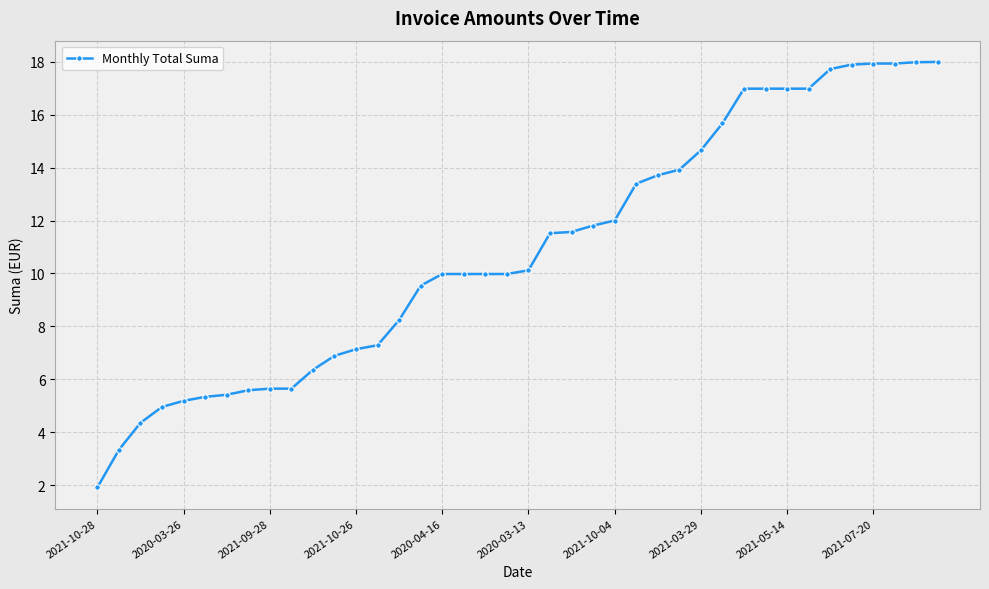

What is the difference between the maximum and minimum values?

16.1